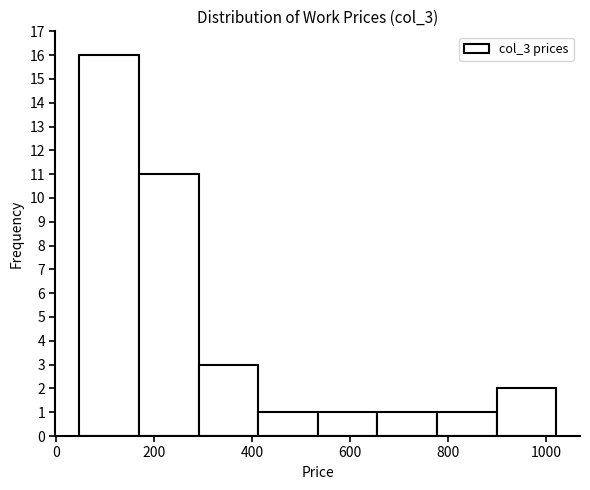

Reading left to right, transcribe this chart: for each bar, give the range it covers on the x-axis and its height. Neither the bar edges nor the heights are printed on the chart, so give them approximately, as read against the axes.

40 to 160: 16
160 to 300: 11
300 to 420: 3
420 to 540: 1
540 to 660: 1
660 to 780: 1
780 to 900: 1
900 to 1020: 2